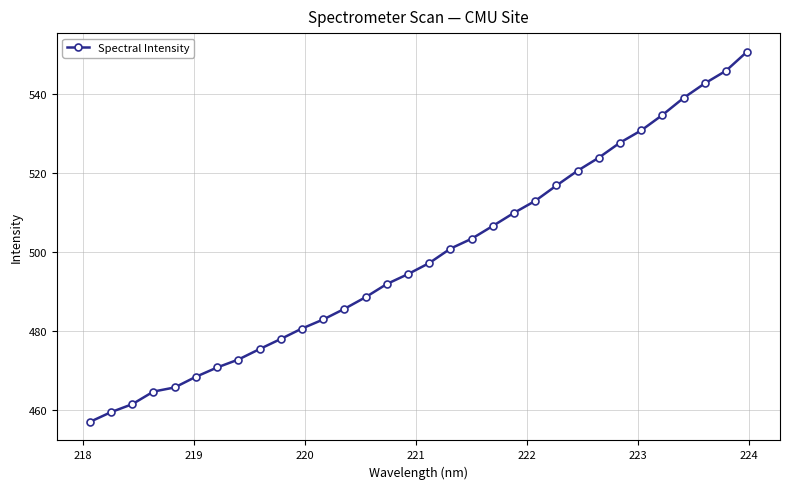

Does the chart display data point markers on the line(s)?

Yes